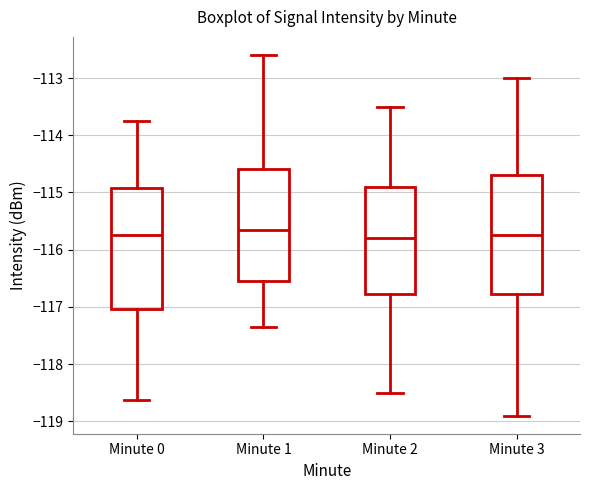

Reading left to right, transcribe this box plot: for each box, give where its median line is, the range the box spans, and where its two whiskers end, as read against the y-axis. The values are not printed on the chart, so give them approximately, as read against the axis.

Minute 0: median -115.7, box -117.0 to -114.9, whiskers -118.6 to -113.8
Minute 1: median -115.7, box -116.5 to -114.6, whiskers -117.3 to -112.6
Minute 2: median -115.8, box -116.8 to -114.9, whiskers -118.5 to -113.5
Minute 3: median -115.7, box -116.8 to -114.7, whiskers -118.9 to -113.0